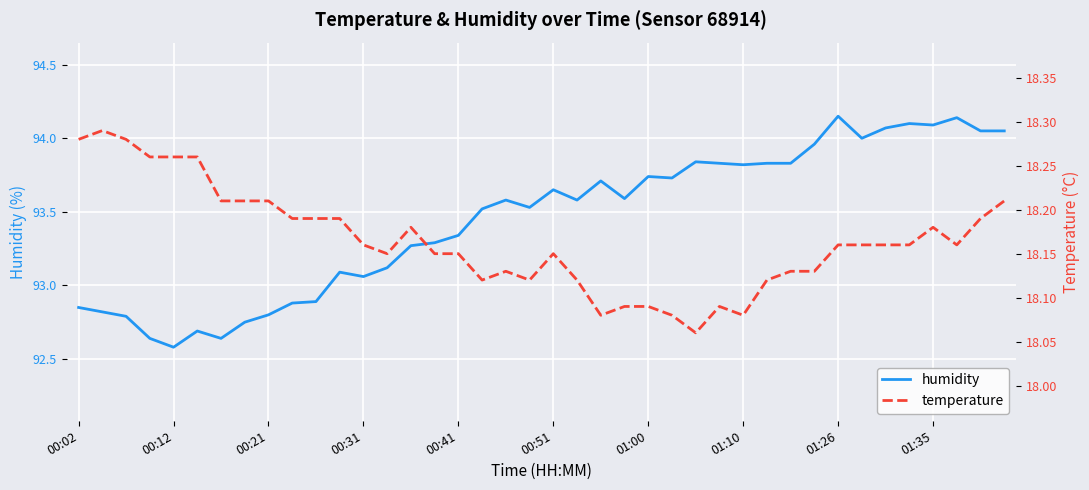

What position from the left is 00:02?

1